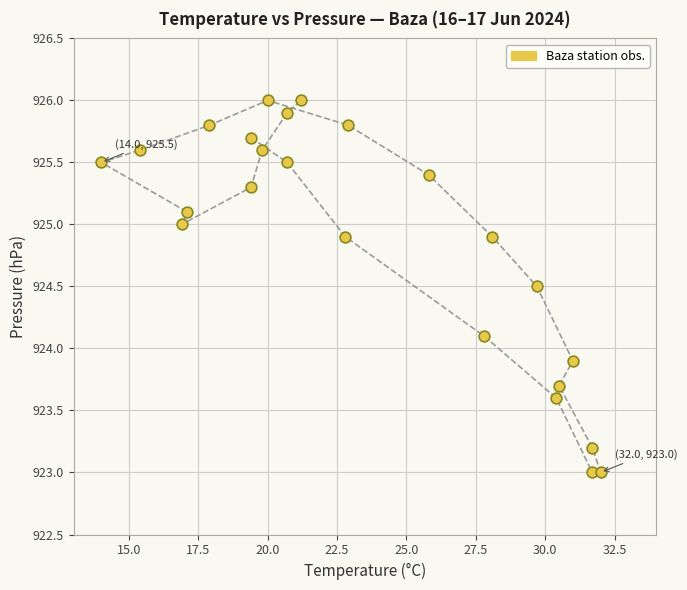

What is the range of Y values (max minus min)?

3.0